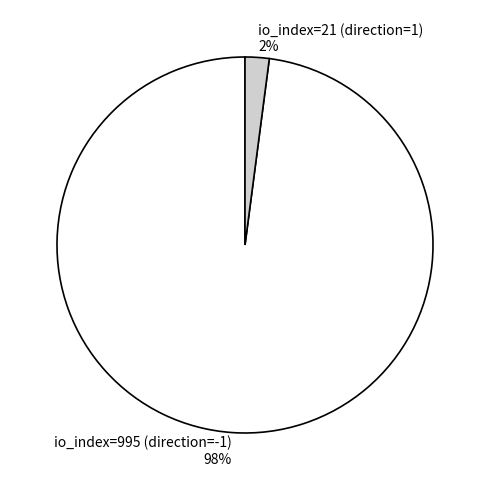

Does io_index=995 (direction=-1) represent more than half of the total?

Yes